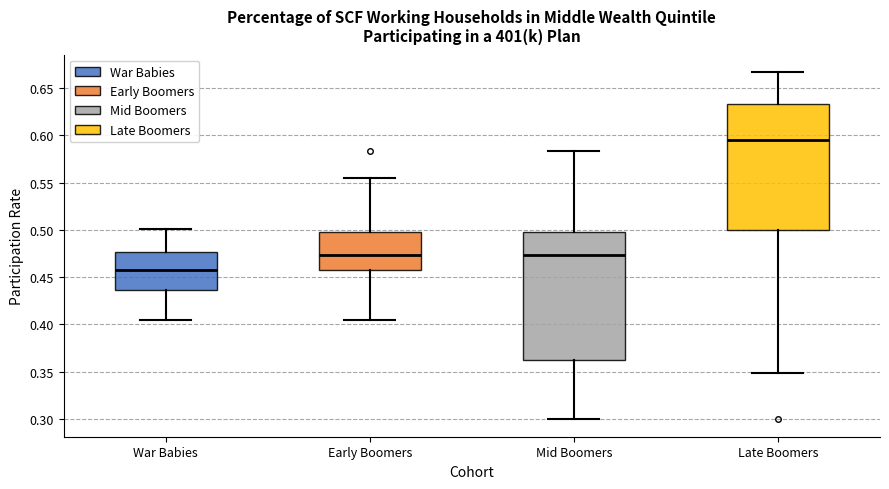

Reading left to right, read every box against the y-axis: the position of its median line, the range the box covers, and the ends of its whiskers. The values are not printed on the chart, so give them approximately, as read against the axis.

War Babies: median 0.460, box 0.435 to 0.475, whiskers 0.405 to 0.500
Early Boomers: median 0.475, box 0.455 to 0.500, whiskers 0.405 to 0.555
Mid Boomers: median 0.475, box 0.365 to 0.500, whiskers 0.300 to 0.585
Late Boomers: median 0.595, box 0.500 to 0.635, whiskers 0.350 to 0.665